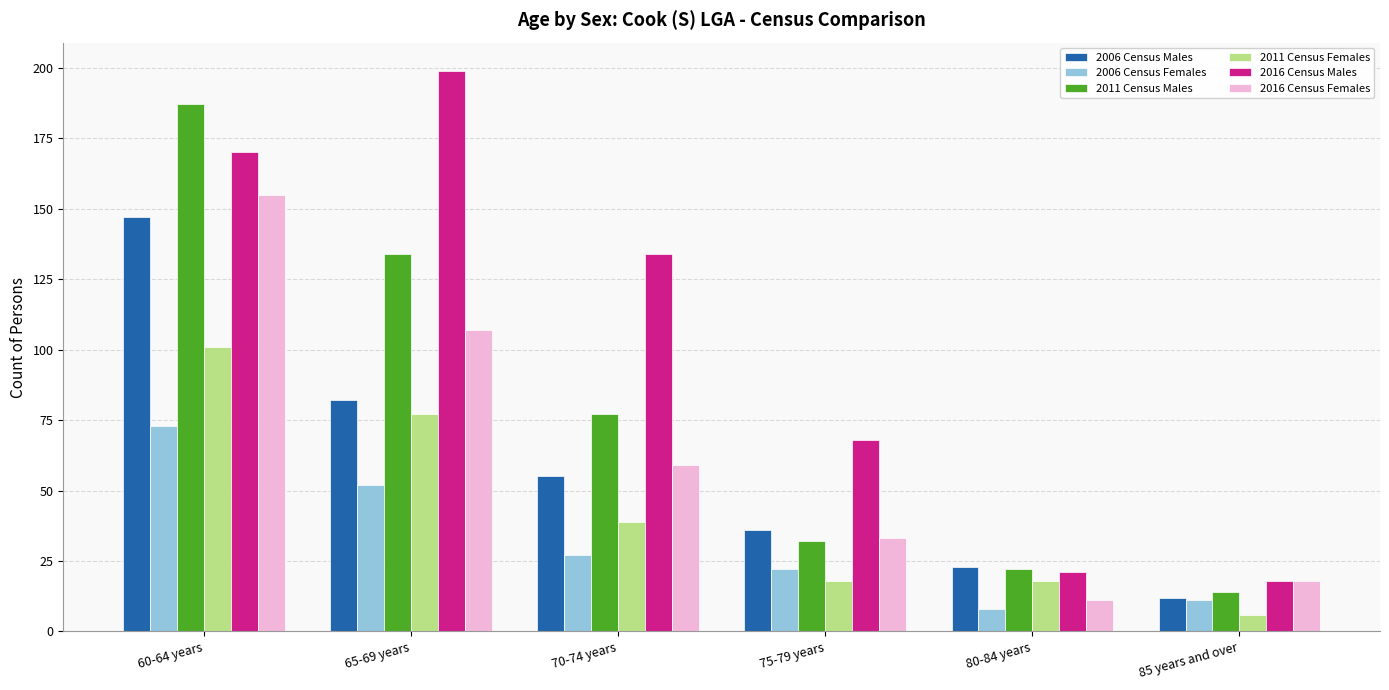

How many distinct data groups are displayed?

6